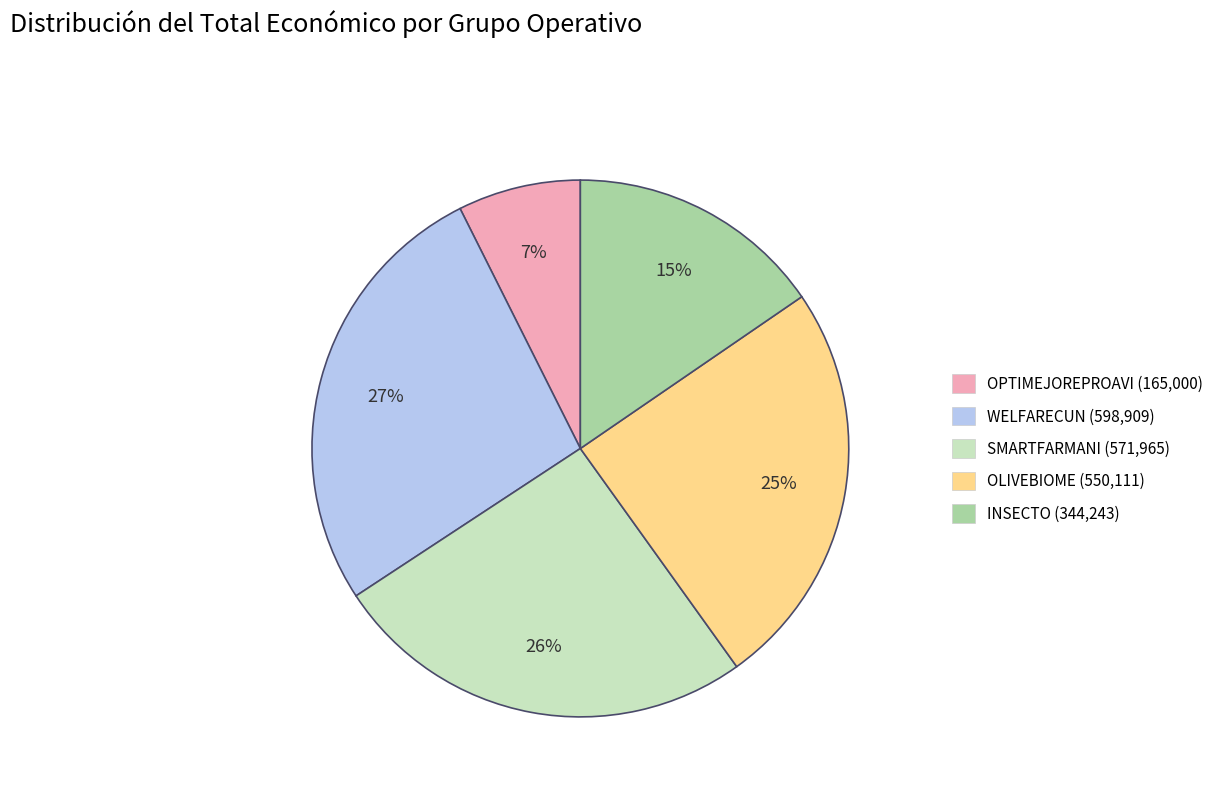

Is there any slice that represents more than half of the pie?

No